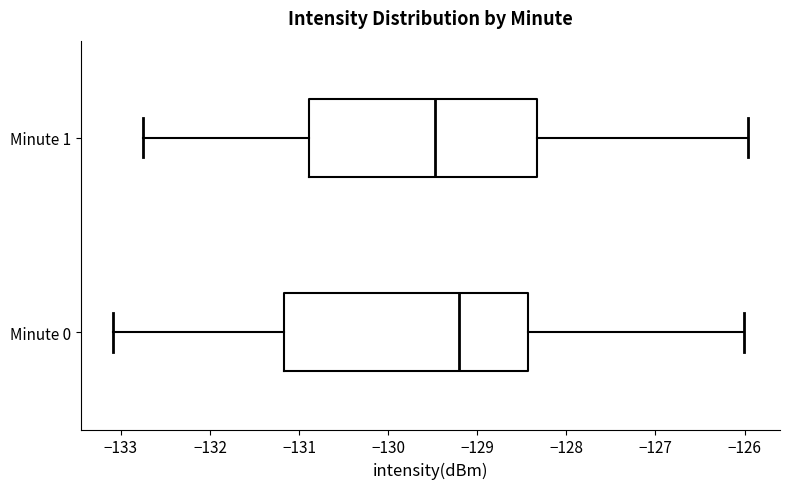

Which box is the widest, from its left edge to its right edge?

Minute 0